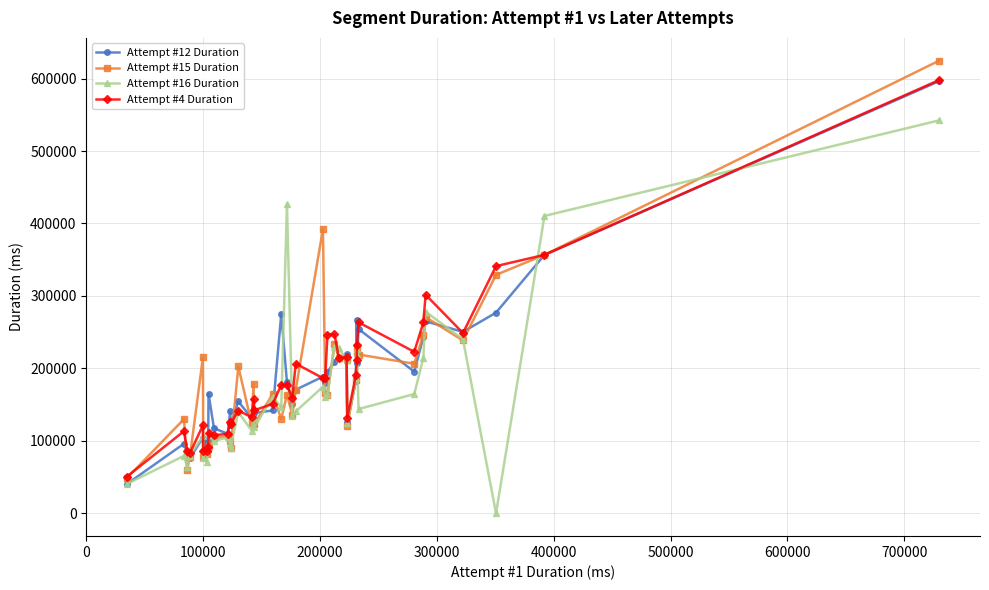

Which series has the widest spread of values?

Attempt #15 Duration